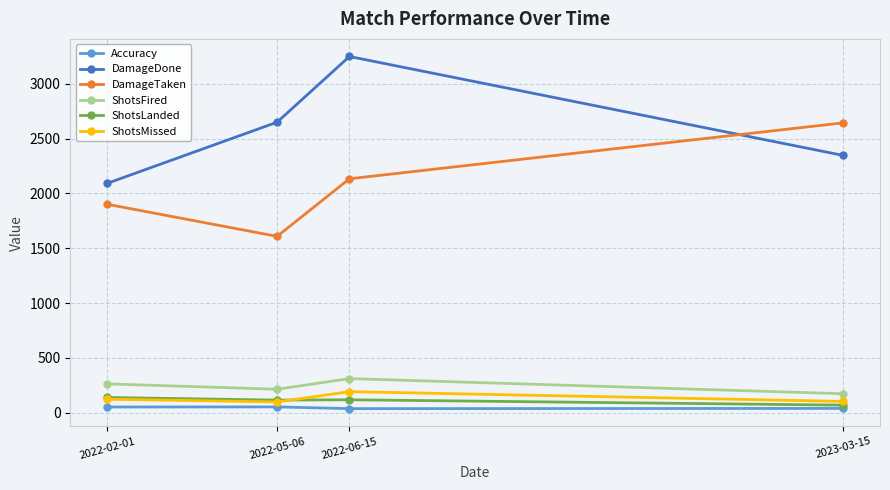

What are all the series names shown in the legend?

Accuracy, DamageDone, DamageTaken, ShotsFired, ShotsLanded, ShotsMissed